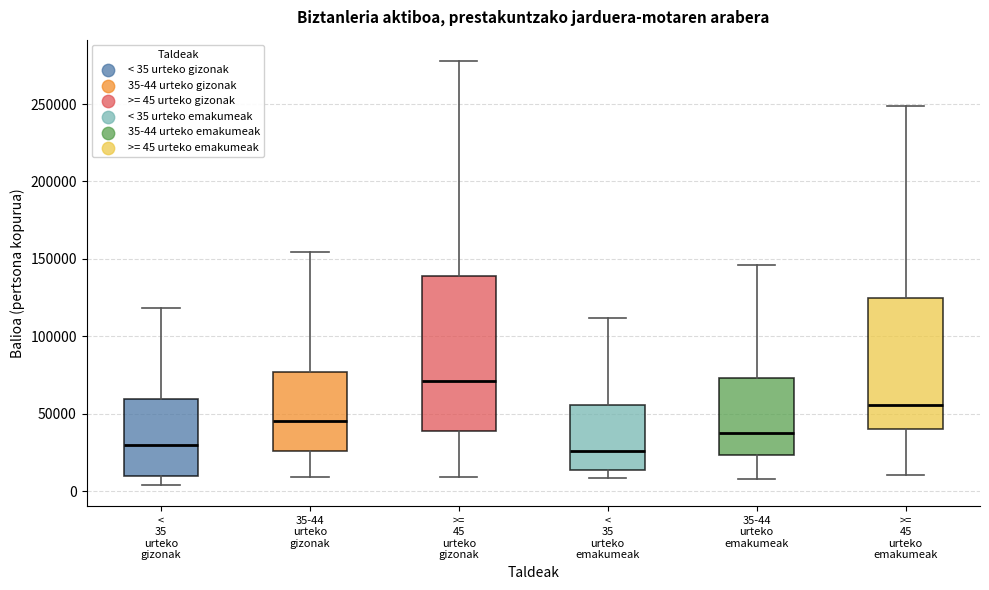

Comparing the boxes themselves (not the whiskers), which one is the tallest?

>= 45 urteko gizonak